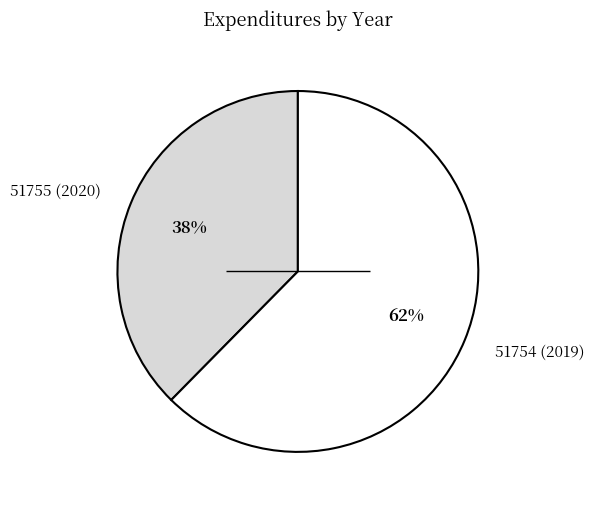

The 51754 (2019) slice represents 62% of the pie. True or false?

True